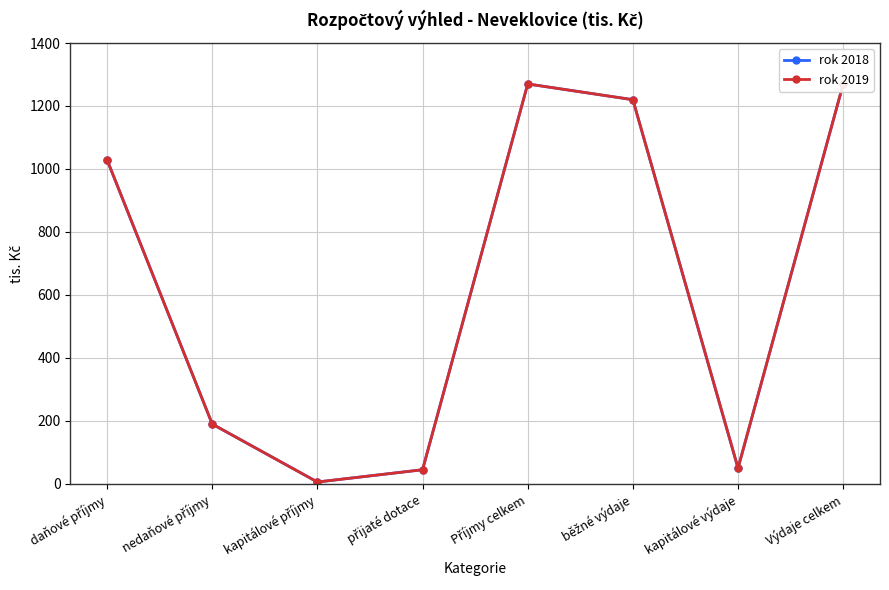

At how many categories does at least one series exceed 184?

5